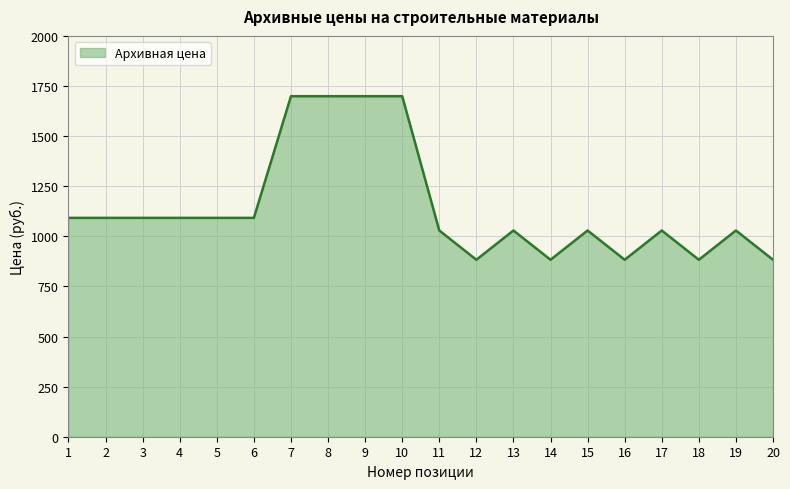

What is the difference between the values at 5 and 8?

607